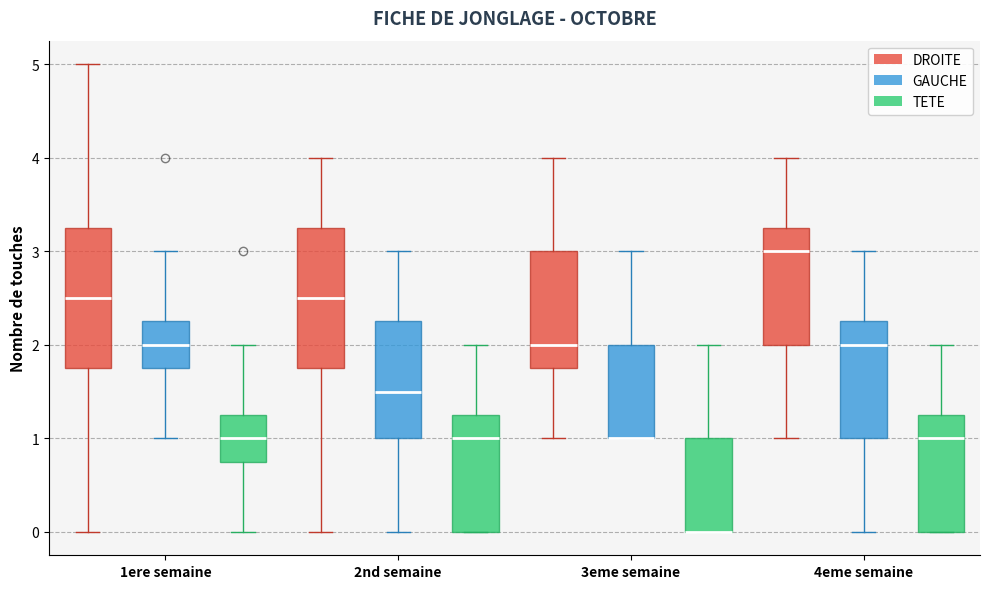

Reading left to right, read every box against the y-axis: the position of its median line, the range the box covers, and the ends of its whiskers. The values are not printed on the chart, so give them approximately, as read against the axis.

1ere semaine (DROITE): median 2.5, box 1.8 to 3.3, whiskers 0.0 to 5.0
1ere semaine (GAUCHE): median 2.0, box 1.8 to 2.3, whiskers 1.0 to 3.0
1ere semaine (TETE): median 1.0, box 0.8 to 1.3, whiskers 0.0 to 2.0
2nd semaine (DROITE): median 2.5, box 1.8 to 3.3, whiskers 0.0 to 4.0
2nd semaine (GAUCHE): median 1.5, box 1.0 to 2.3, whiskers 0.0 to 3.0
2nd semaine (TETE): median 1.0, box 0.0 to 1.3, whiskers 0.0 to 2.0
3eme semaine (DROITE): median 2.0, box 1.8 to 3.0, whiskers 1.0 to 4.0
3eme semaine (GAUCHE): median 1.0 (drawn on the box's lower edge), box 1.0 to 2.0, whiskers 1.0 to 3.0
3eme semaine (TETE): median 0.0 (drawn on the box's lower edge), box 0.0 to 1.0, whiskers 0.0 to 2.0
4eme semaine (DROITE): median 3.0, box 2.0 to 3.3, whiskers 1.0 to 4.0
4eme semaine (GAUCHE): median 2.0, box 1.0 to 2.3, whiskers 0.0 to 3.0
4eme semaine (TETE): median 1.0, box 0.0 to 1.3, whiskers 0.0 to 2.0